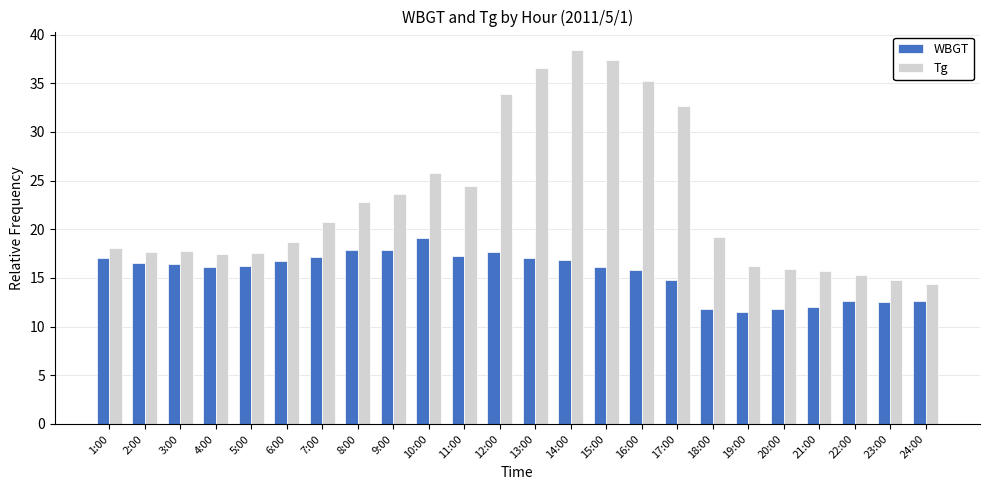

What are all the series names shown in the legend?

WBGT, Tg